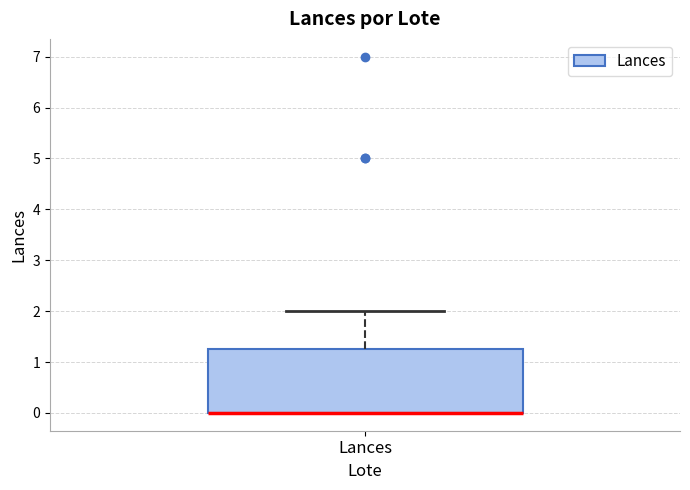

Read this box plot against the y-axis: the position of the median line, the range covered by the box, and the ends of both whiskers. The values are not printed on the chart, so give them approximately, as read against the axis.

median 0.0 (drawn on the box's lower edge), box 0.0 to 1.3, whiskers 0.0 to 2.0